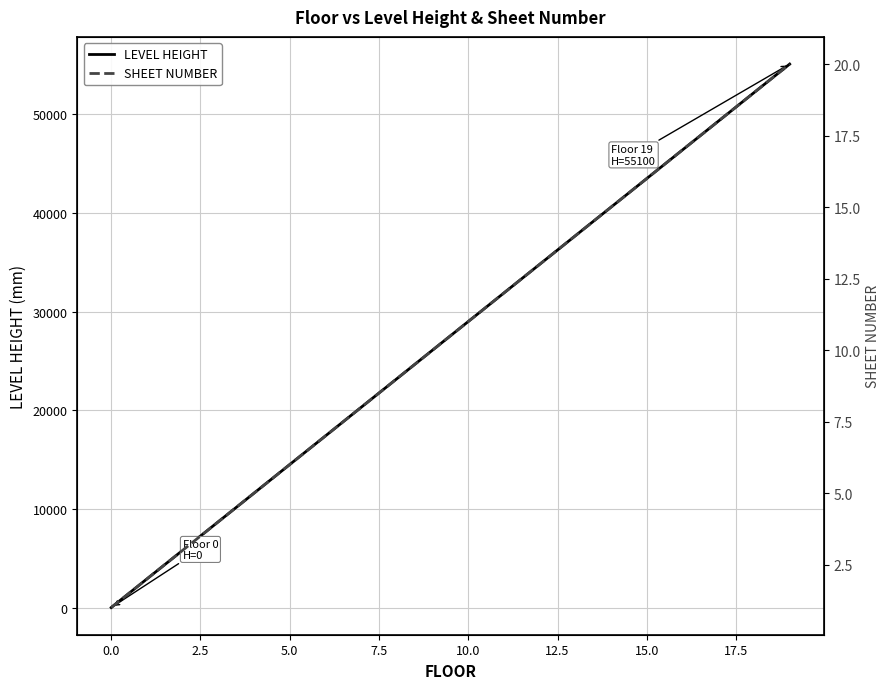

The value of LEVEL HEIGHT at 10.0 is 14020. True or false?

False